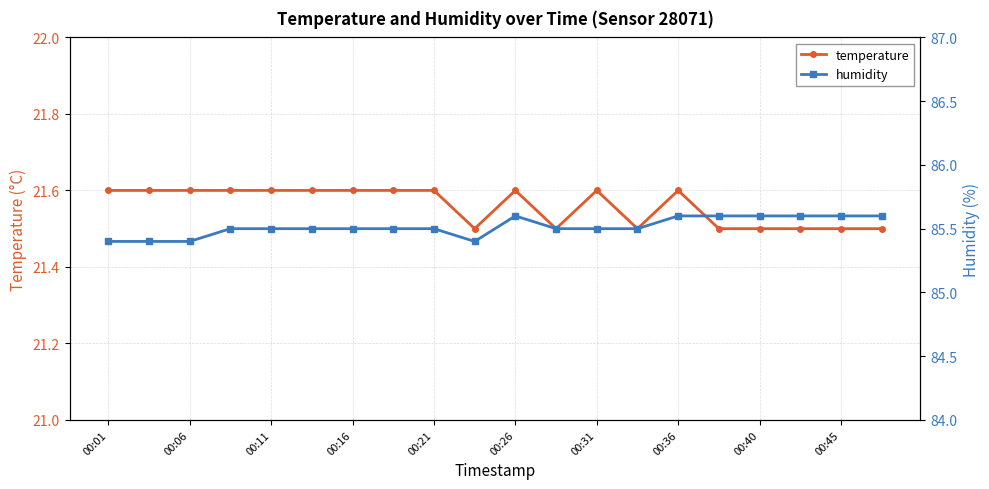

What is the label of the 20th point from the right?

00:01